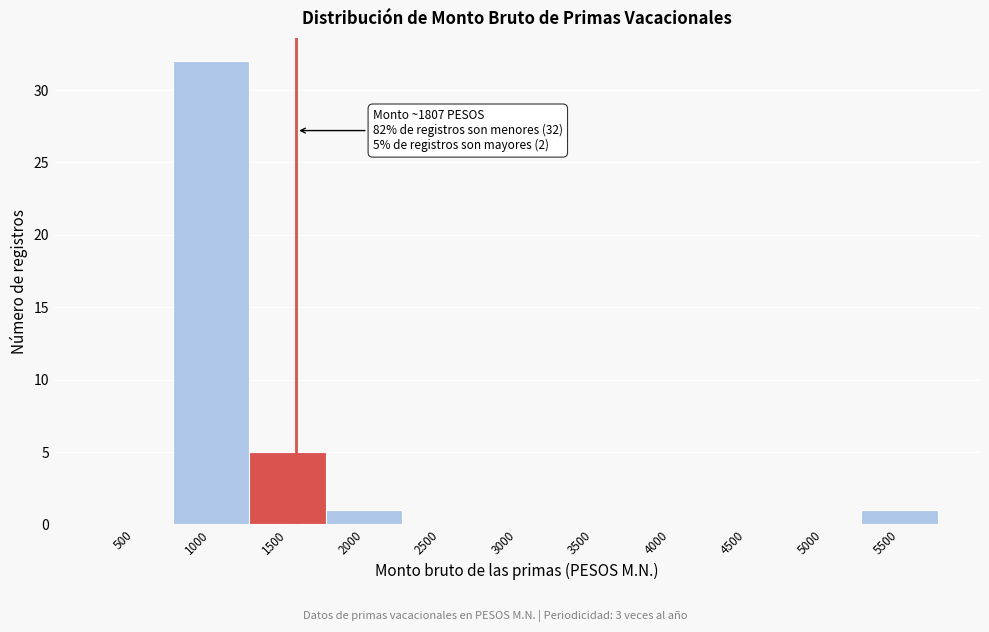

Reading right to left, what are all the values shown in this chart?

5500=1	5000=0	4500=0	4000=0	3500=0	3000=0	2500=0	2000=1	1500=5	1000=32	500=0